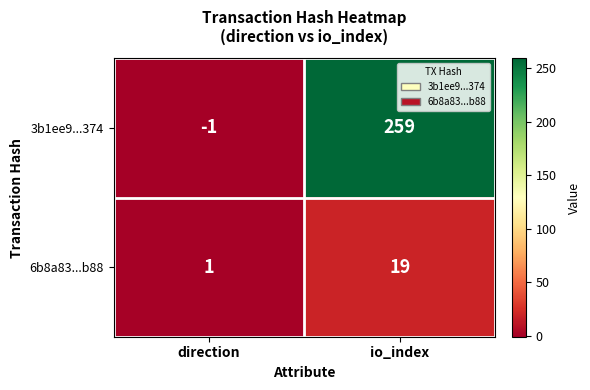

Which series has the widest spread of values?

3b1ee9...374